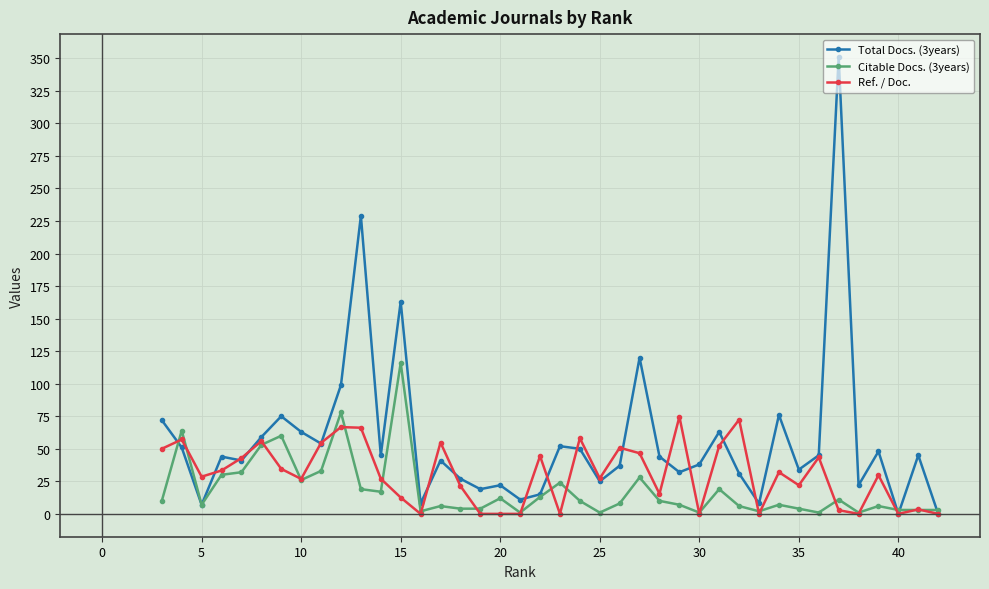

Which series has the widest spread of values?

Total Docs. (3years)